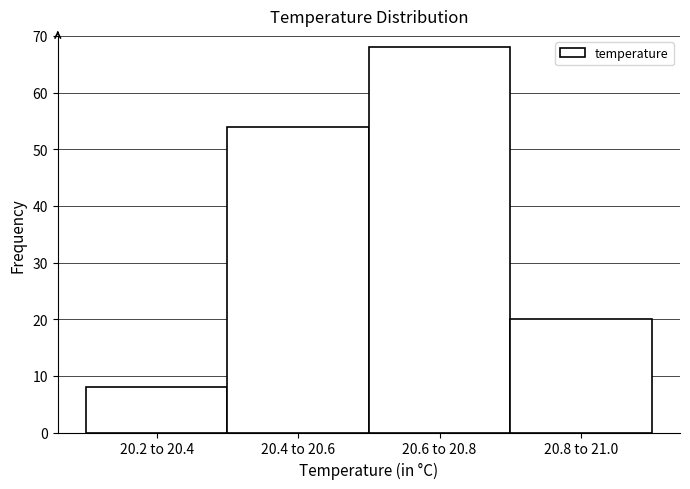

Reading left to right, transcribe all the data shown in this chart.

8	54	68	20